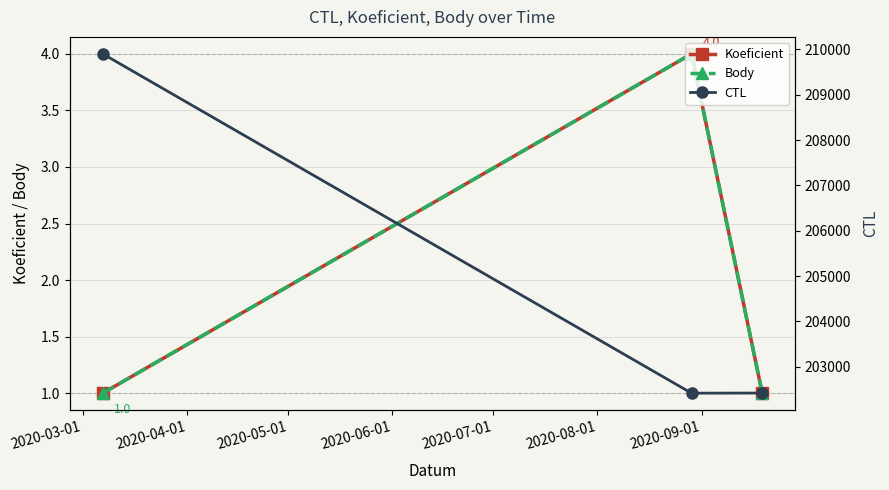

Reading left to right, transcribe all the data shown in this chart.

Koeficient: 1	4	1
Body: 1	4	1
CTL: 209902	202417	202420